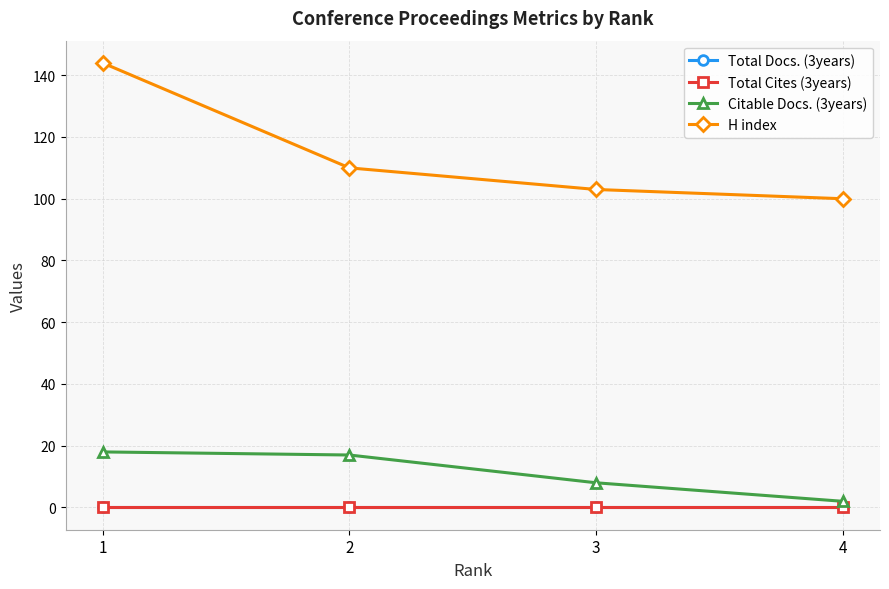

Does the chart have visible grid lines?

Yes